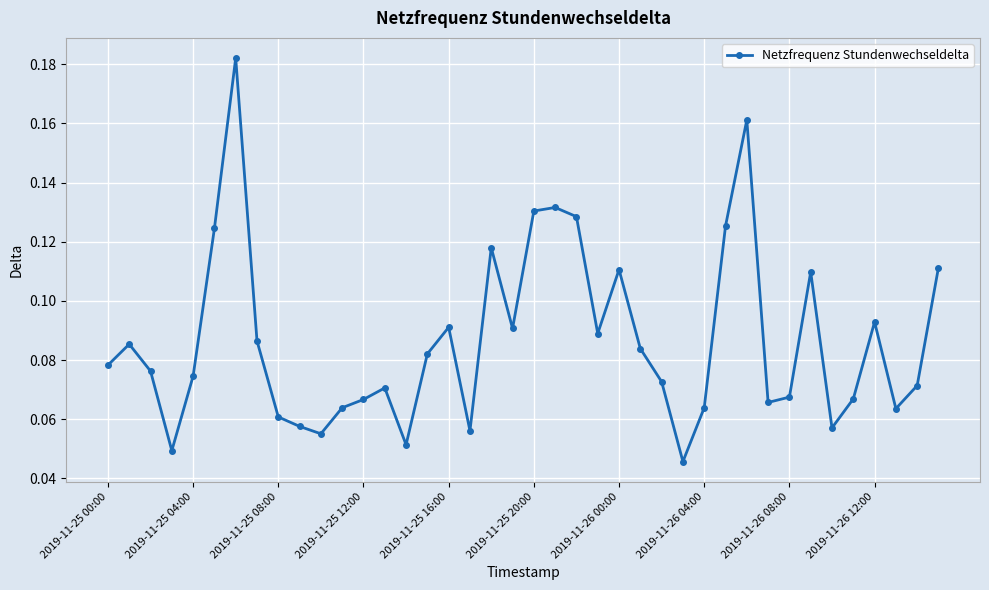

True or false: there are more than 0 points higher than both neighbors.

True